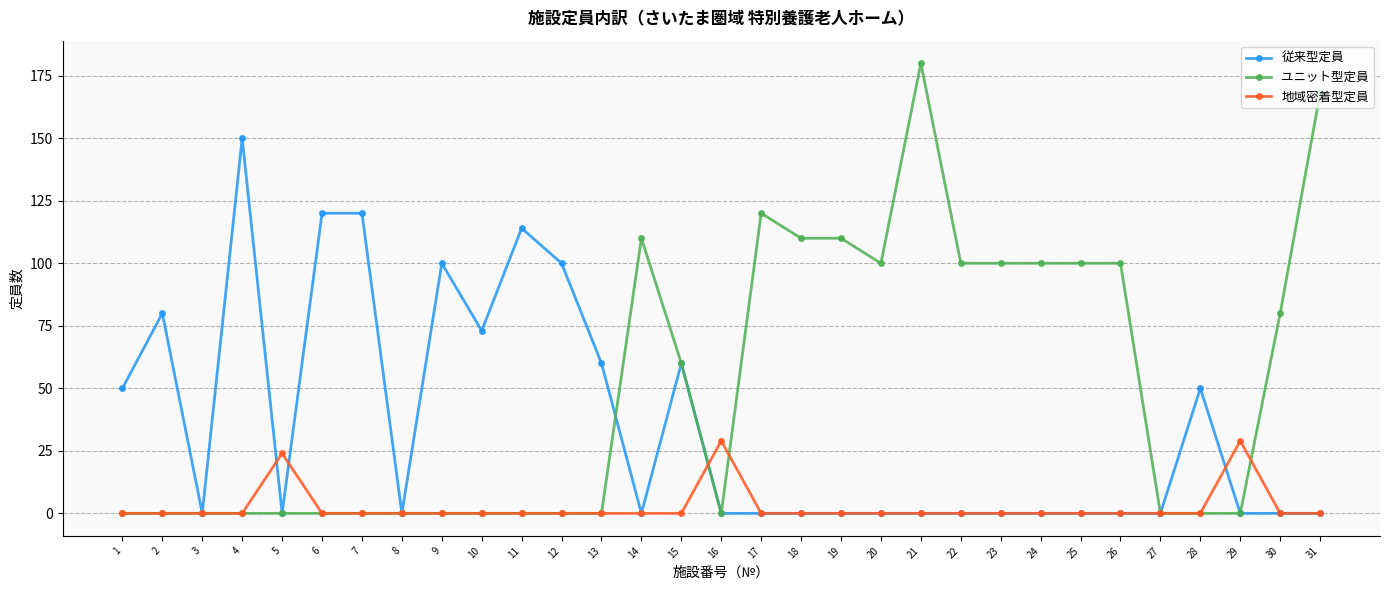

What is the difference between the 従来型定員 values at 13 and 20?

60